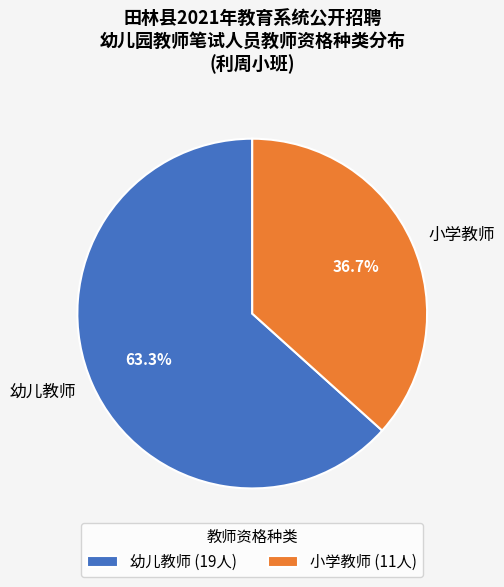

To the nearest percent, what portion does 小学教师 represent?

37%